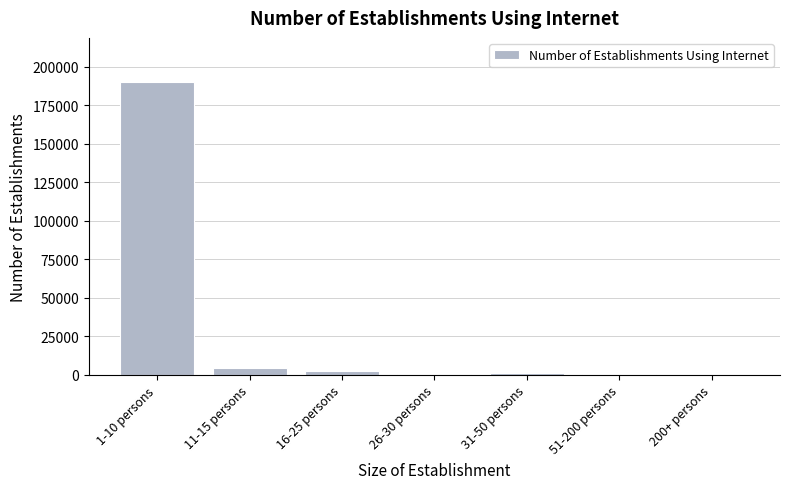

What is the sum of all values?

199434.8